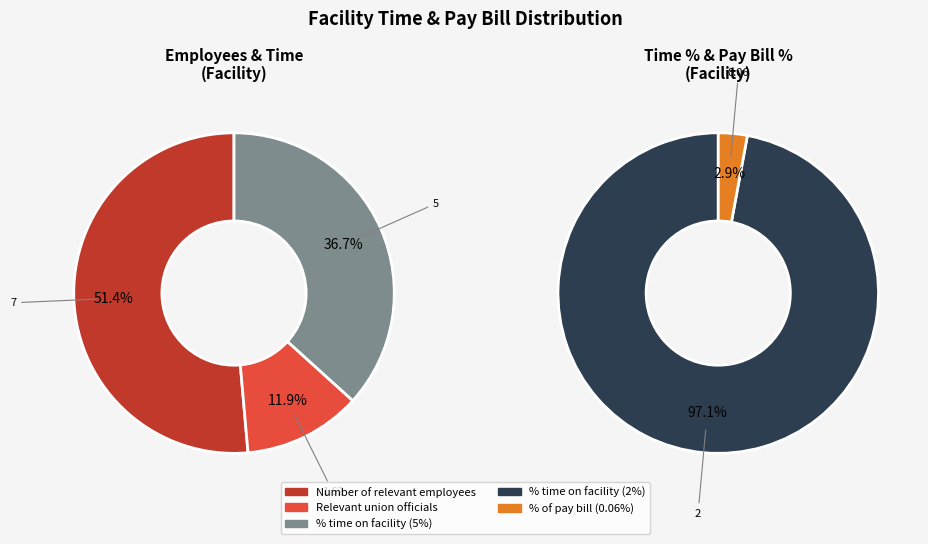

Count the number of slices in the pie.

5